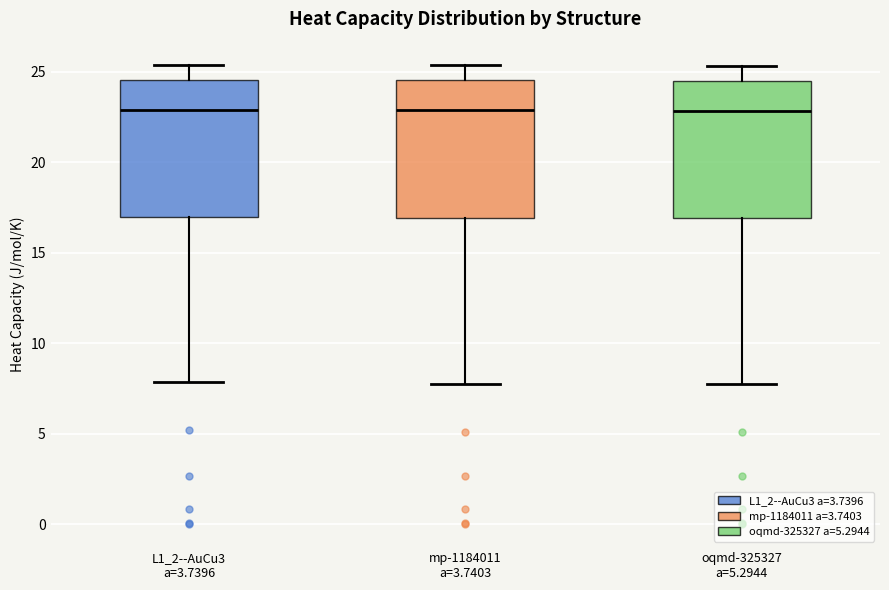

Where is the upper edge of the box for L1_2--AuCu3 a=3.7396 on the y-axis? The values are not printed on the chart, so give them approximately, as read against the axis.

24.5